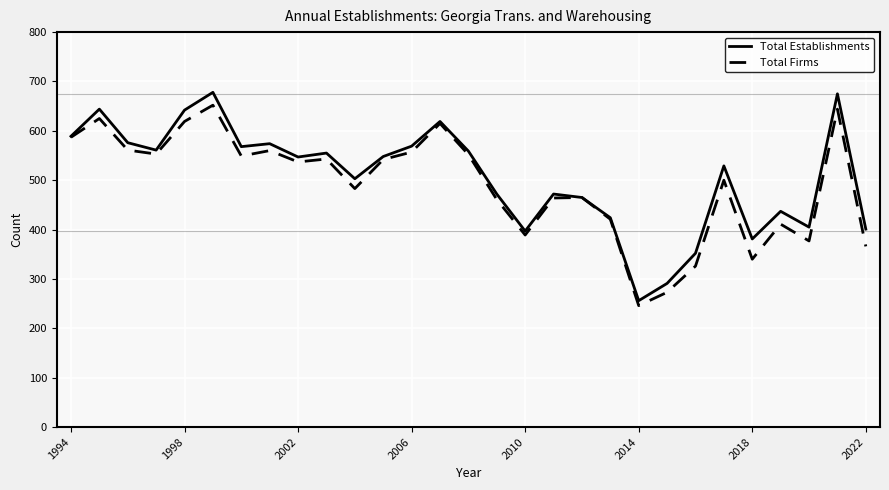

What is the minimum value shown in the chart?

246